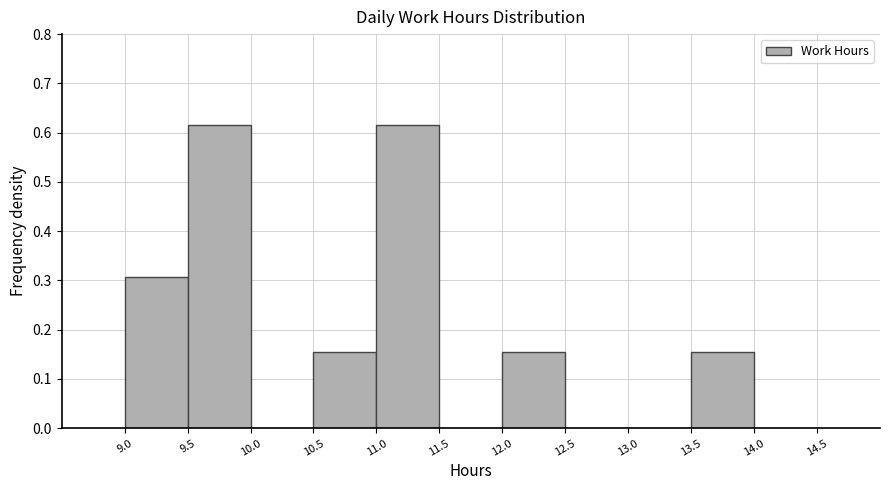

Reading left to right, list every bar in this chart as the range it spans on the x-axis followed by its height. The values are not printed on the chart, so give them approximately, as read against the axis.

9.0 to 9.5: 0.31
9.5 to 10.0: 0.62
10.0 to 10.5: 0
10.5 to 11.0: 0.15
11.0 to 11.5: 0.62
11.5 to 12.0: 0
12.0 to 12.5: 0.15
12.5 to 13.0: 0
13.0 to 13.5: 0
13.5 to 14.0: 0.15
14.0 to 14.5: 0